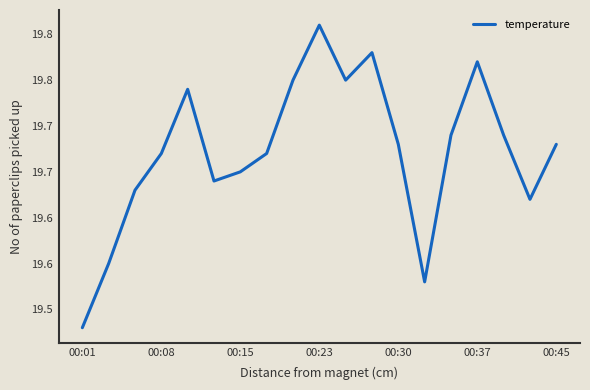

Does the chart have visible grid lines?

No